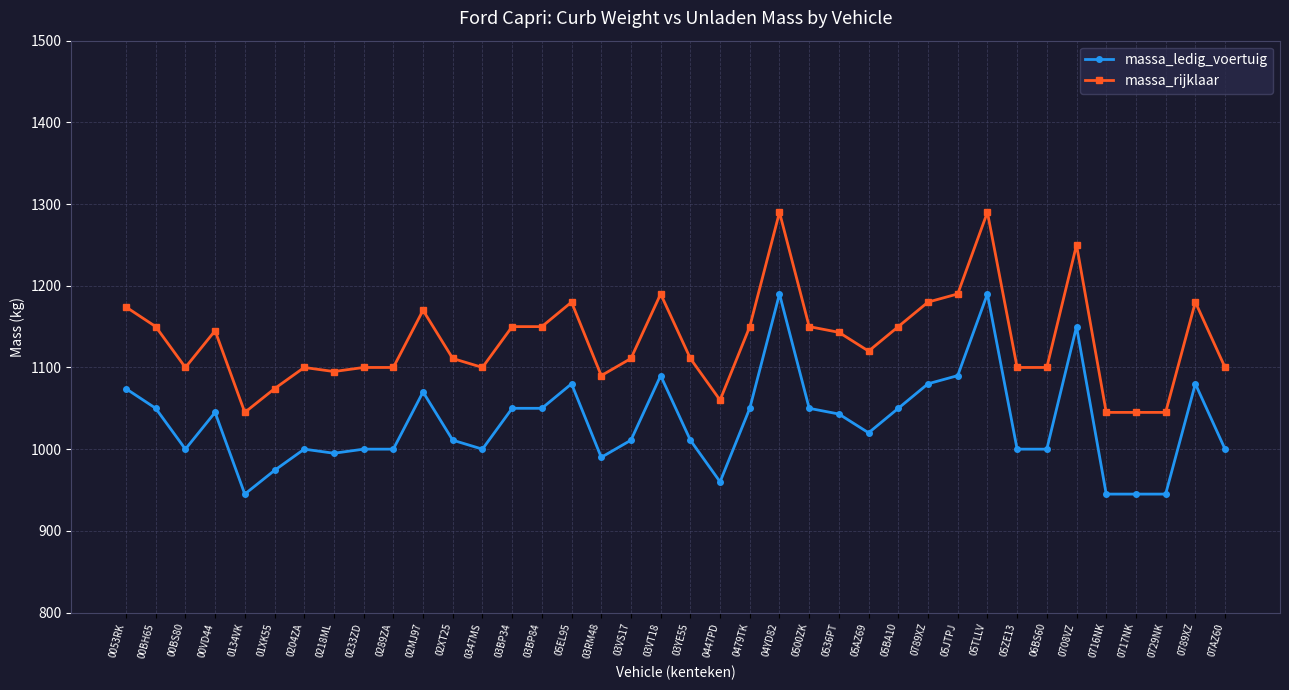

Reading right to left, what are all the values shown in this chart?

massa_ledig_voertuig: 07AZ60=1000	0789XZ=1080	0729NK=945	0717NK=945	0716NK=945	0708VZ=1150	06BS60=1000	05ZE13=1000	05TLLV=1190	05JTPJ=1090	0789XZ=1080	05BA10=1050	05AZ69=1020	0536PT=1043	0500ZK=1050	04YD82=1190	0479TK=1050	0447PD=960	03YE55=1011	03VT18=1090	03VS17=1011	03RM48=990	05EL95=1080	03BP84=1050	03BP34=1050	0347MS=1000	02XT25=1011	02MJ97=1070	0289ZA=1000	0233ZD=1000	0218ML=995	0204ZA=1000	01XK55=974	0134VK=945	00VD44=1045	00BS80=1000	00BH65=1050	0053RK=1074
massa_rijklaar: 07AZ60=1100	0789XZ=1180	0729NK=1045	0717NK=1045	0716NK=1045	0708VZ=1250	06BS60=1100	05ZE13=1100	05TLLV=1290	05JTPJ=1190	0789XZ=1180	05BA10=1150	05AZ69=1120	0536PT=1143	0500ZK=1150	04YD82=1290	0479TK=1150	0447PD=1060	03YE55=1111	03VT18=1190	03VS17=1111	03RM48=1090	05EL95=1180	03BP84=1150	03BP34=1150	0347MS=1100	02XT25=1111	02MJ97=1170	0289ZA=1100	0233ZD=1100	0218ML=1095	0204ZA=1100	01XK55=1074	0134VK=1045	00VD44=1145	00BS80=1100	00BH65=1150	0053RK=1174